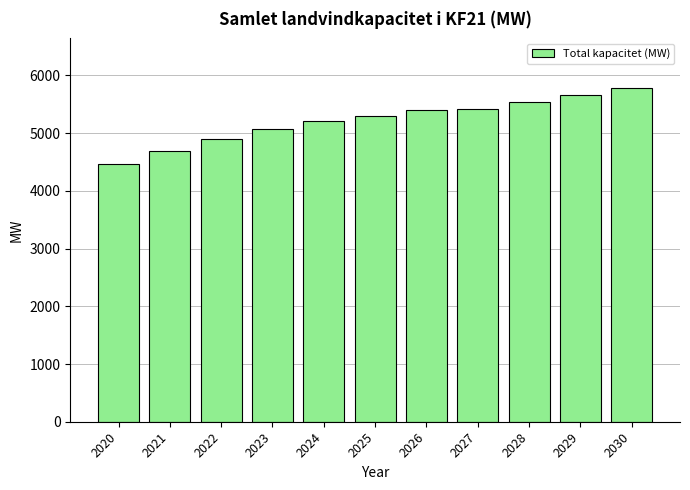

Read the value at 2026.

5398.9